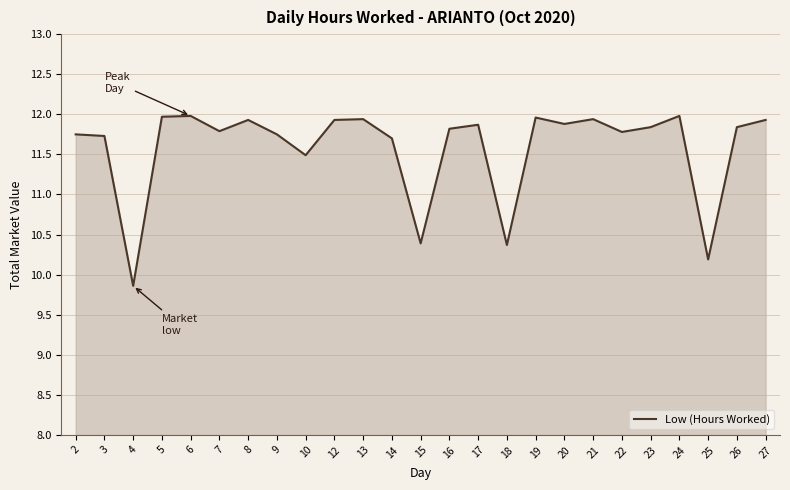

Where is the data nearest to the value 10?

4